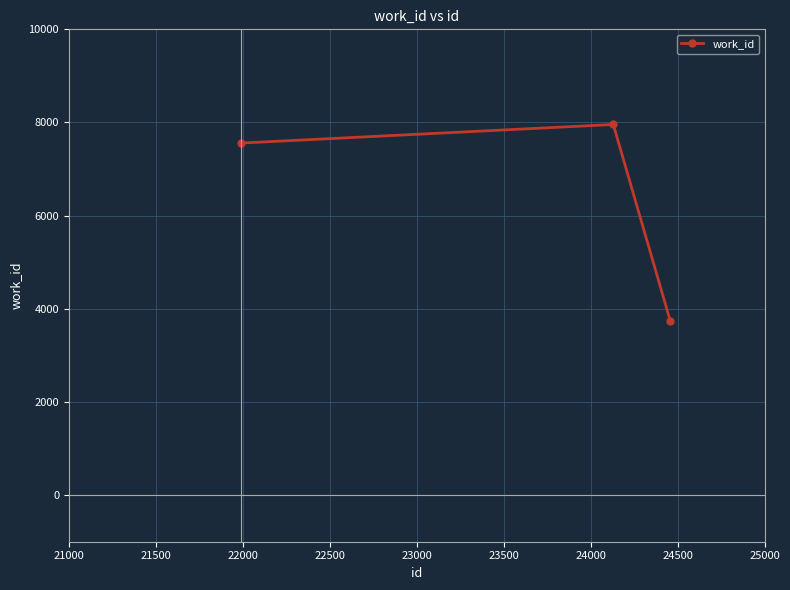

What is the smallest value displayed?

3745